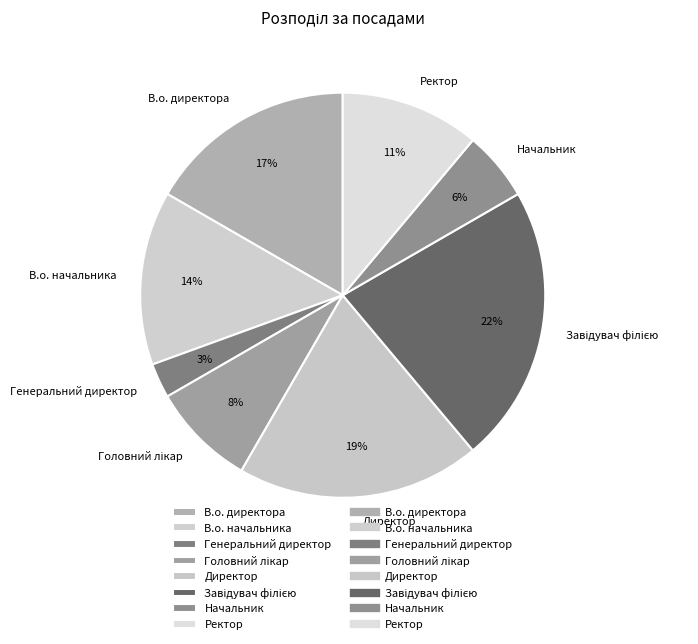

How many slices are in this pie chart?

8